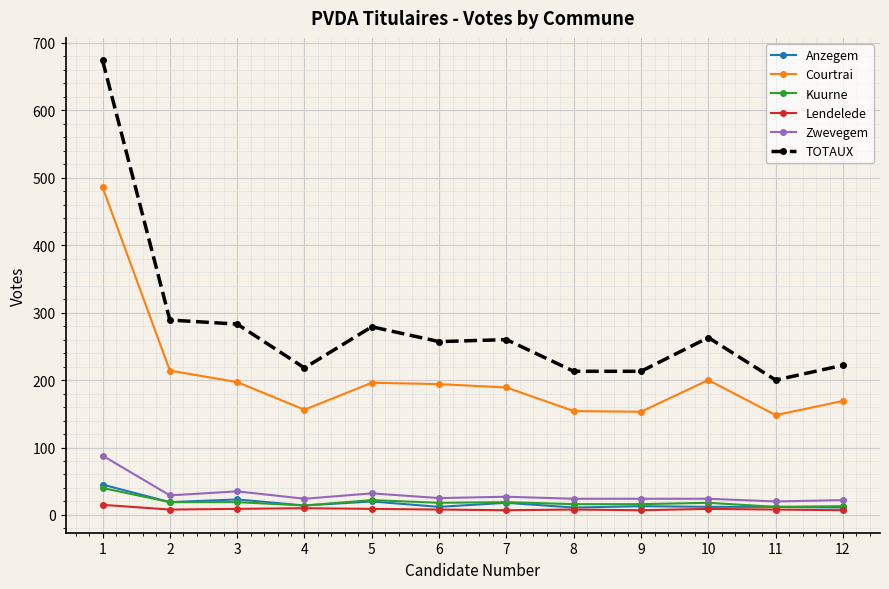

What is the greatest value displayed?

674